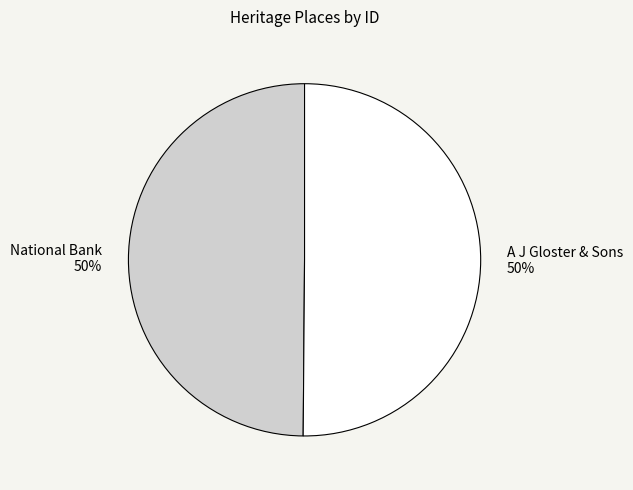

To the nearest percent, what portion does National Bank represent?

50%